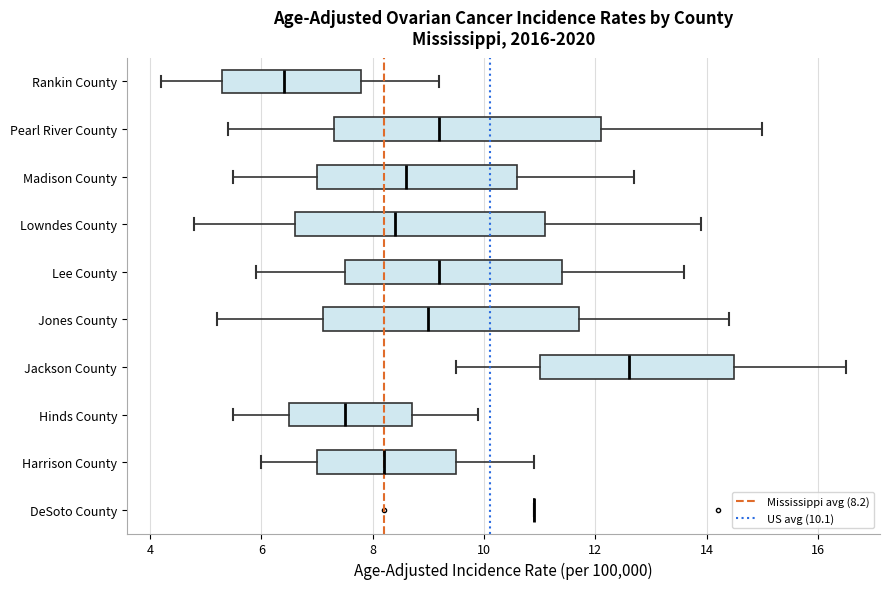

Reading bottom to top, transcribe this box plot: for each box, give where its median line is, the range the box spans, and where its two whiskers end, as read against the x-axis. The values are not printed on the chart, so give them approximately, as read against the axis.

DeSoto County: box collapsed to a line at 11.0, whiskers 11.0 to 11.0
Harrison County: median 8.2, box 7.0 to 9.6, whiskers 6.0 to 11.0
Hinds County: median 7.6, box 6.6 to 8.8, whiskers 5.6 to 10.0
Jackson County: median 12.6, box 11.0 to 14.6, whiskers 9.6 to 16.6
Jones County: median 9.0, box 7.2 to 11.8, whiskers 5.2 to 14.4
Lee County: median 9.2, box 7.6 to 11.4, whiskers 6.0 to 13.6
Lowndes County: median 8.4, box 6.6 to 11.2, whiskers 4.8 to 14.0
Madison County: median 8.6, box 7.0 to 10.6, whiskers 5.6 to 12.8
Pearl River County: median 9.2, box 7.4 to 12.2, whiskers 5.4 to 15.0
Rankin County: median 6.4, box 5.4 to 7.8, whiskers 4.2 to 9.2